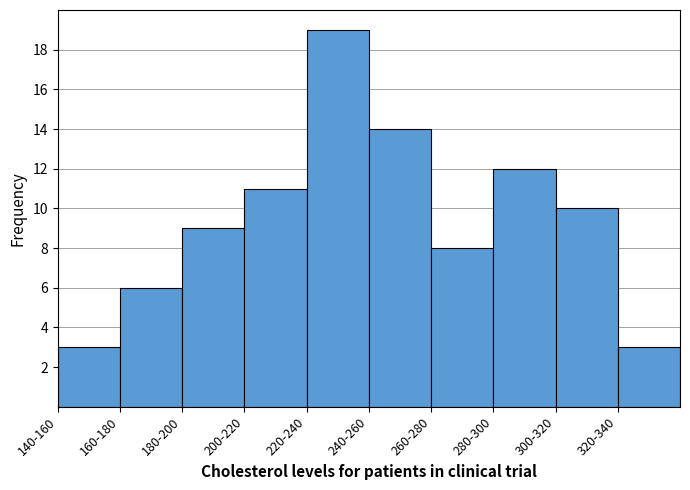

Reading left to right, transcribe all the data shown in this chart.

140-160=3	160-180=6	180-200=9	200-220=11	220-240=19	240-260=14	260-280=8	280-300=12	300-320=10	320-340=3